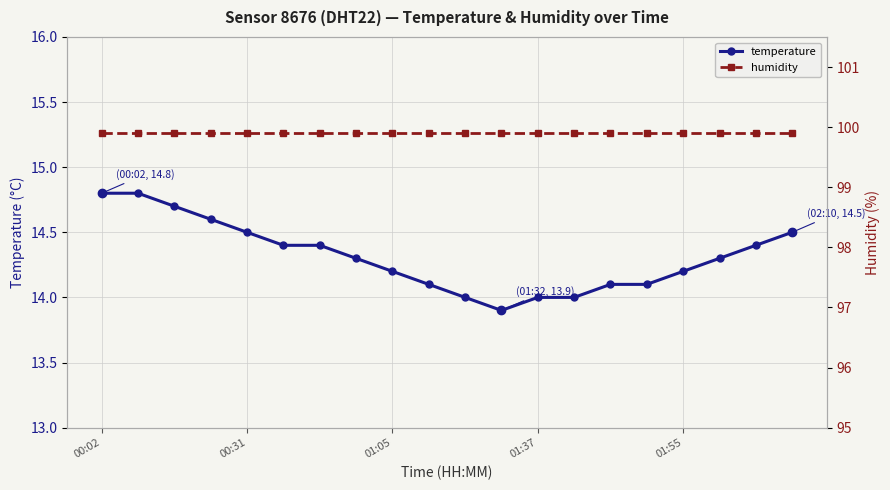

True or false: temperature and humidity intersect in this chart.

False